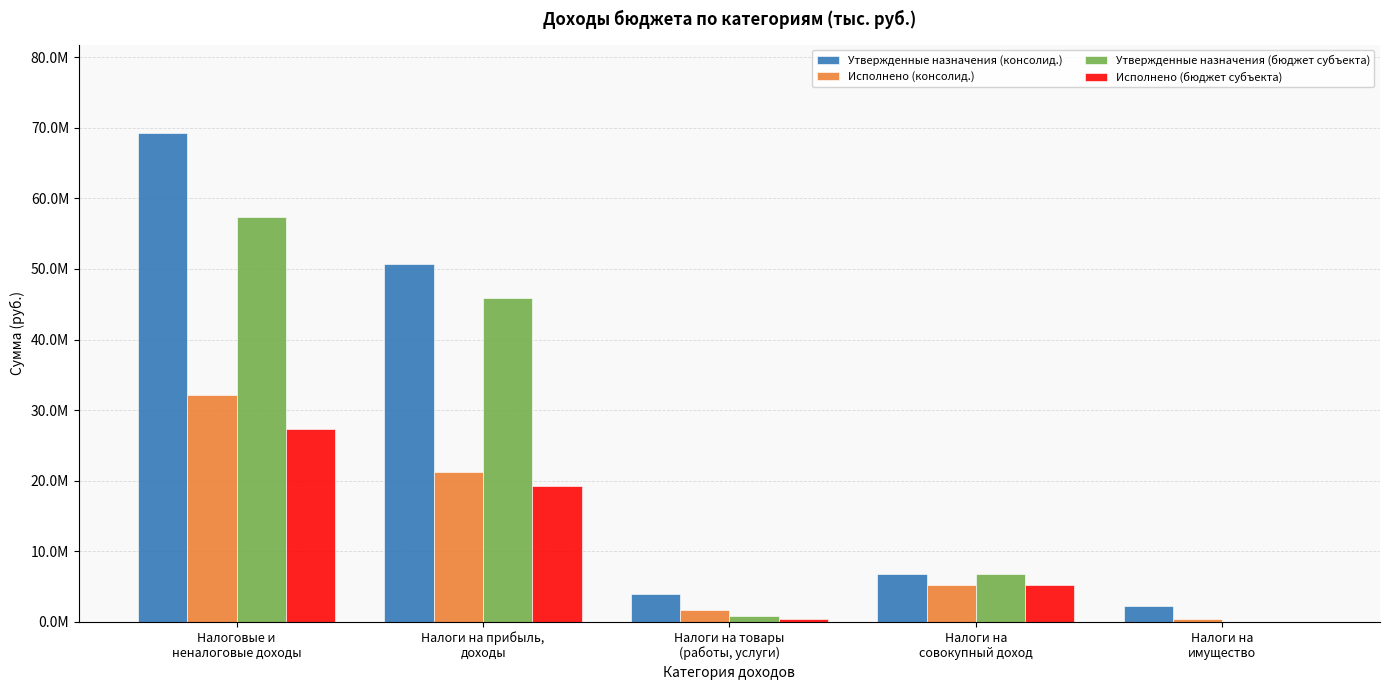

Reading left to right, transcribe all the data shown in this chart.

Утвержденные назначения (консолид.): Налоговые и
неналоговые доходы=69315068.7	Налоги на прибыль,
доходы=50683600.0	Налоги на товары
(работы, услуги)=3922100.0	Налоги на
совокупный доход=6822400.0	Налоги на
имущество=2288000.0
Исполнено (консолид.): Налоговые и
неналоговые доходы=32148736.4	Налоги на прибыль,
доходы=21286668.0	Налоги на товары
(работы, услуги)=1709939.9	Налоги на
совокупный доход=5229859.2	Налоги на
имущество=382550.2
Утвержденные назначения (бюджет субъекта): Налоговые и
неналоговые доходы=57353000.0	Налоги на прибыль,
доходы=45828800.0	Налоги на товары
(работы, услуги)=893500.0	Налоги на
совокупный доход=6822400.0	Налоги на
имущество=0.0
Исполнено (бюджет субъекта): Налоговые и
неналоговые доходы=27347271.3	Налоги на прибыль,
доходы=19257383.7	Налоги на товары
(работы, услуги)=389734.0	Налоги на
совокупный доход=5229859.2	Налоги на
имущество=0.0